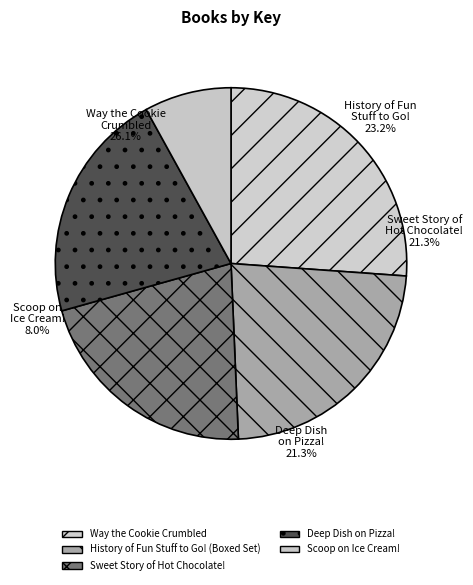

Is there any slice that represents more than half of the pie?

No